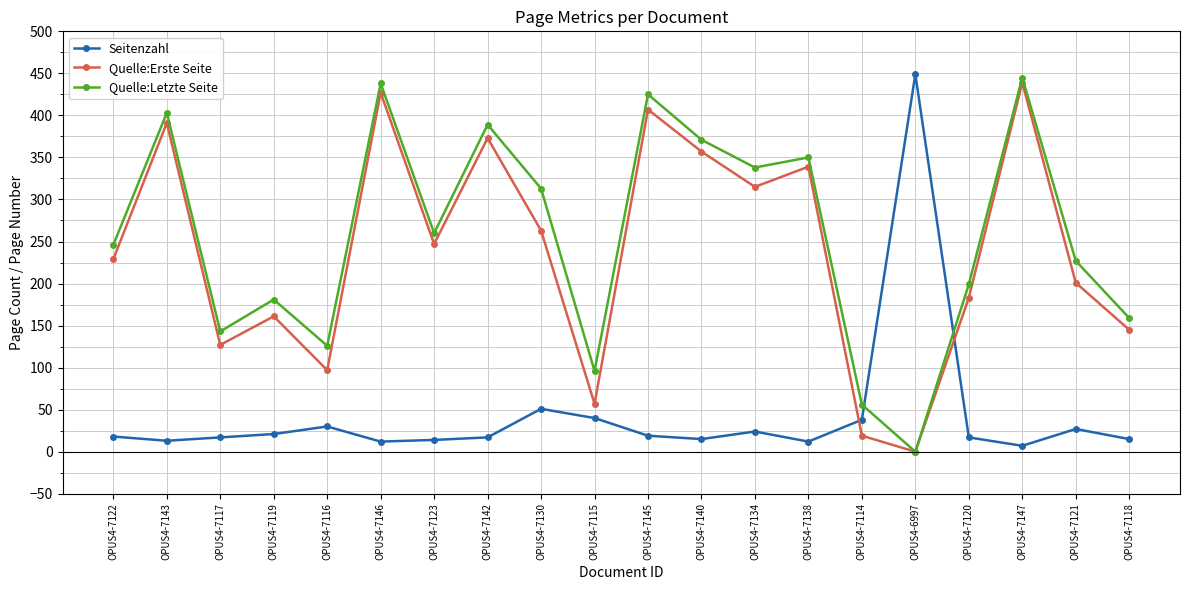

Rank the categories by Quelle:Erste Seite value from lowest to highest.

OPUS4-6997, OPUS4-7114, OPUS4-7115, OPUS4-7116, OPUS4-7117, OPUS4-7118, OPUS4-7119, OPUS4-7120, OPUS4-7121, OPUS4-7122, OPUS4-7123, OPUS4-7130, OPUS4-7134, OPUS4-7138, OPUS4-7140, OPUS4-7142, OPUS4-7143, OPUS4-7145, OPUS4-7146, OPUS4-7147